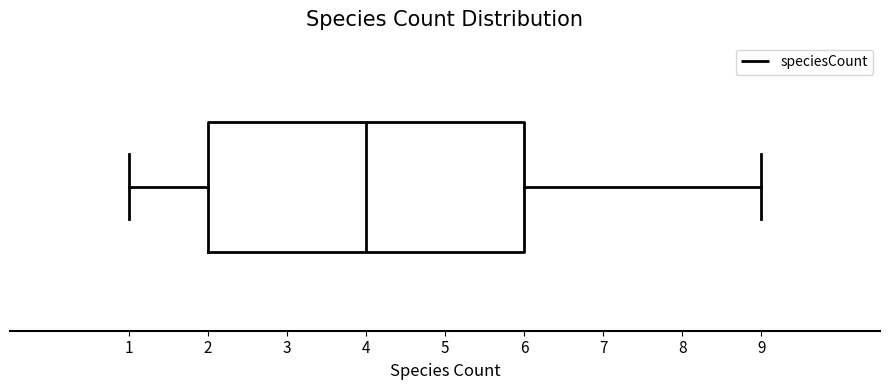

Transcribe this box plot: give where the median line is, the range the box spans, and where the two whiskers end, as read against the x-axis. The values are not printed on the chart, so give them approximately, as read against the axis.

median 4, box 2 to 6, whiskers 1 to 9